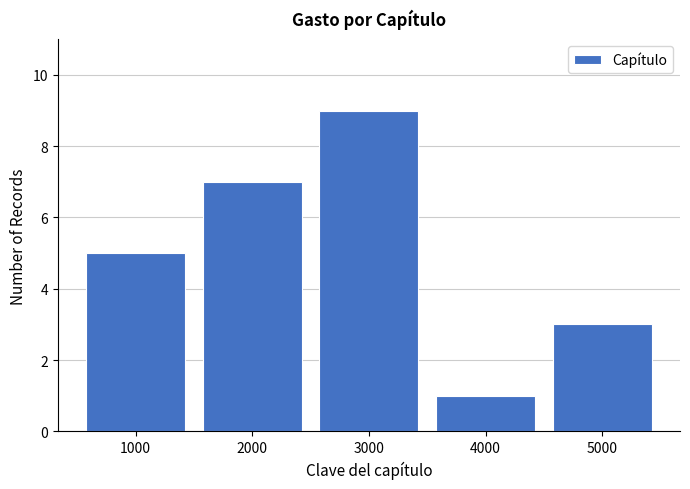

Which range on the x-axis has the tallest bar?

2500 to 3500